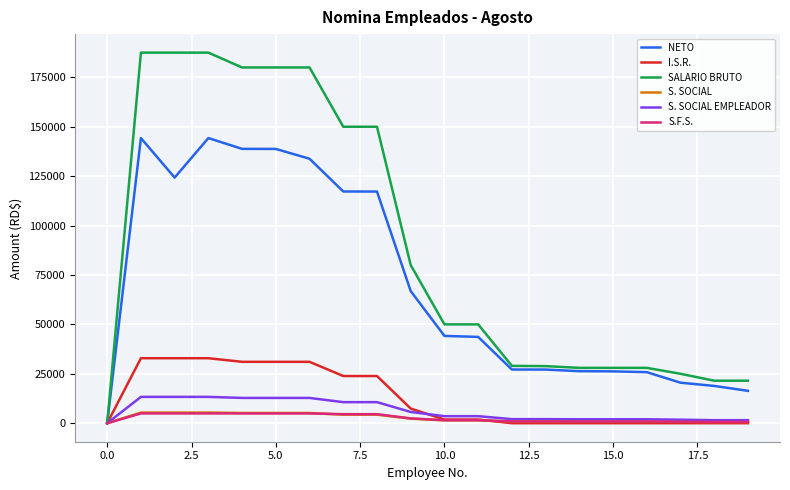

Which series has the largest total across all categories?

SALARIO BRUTO